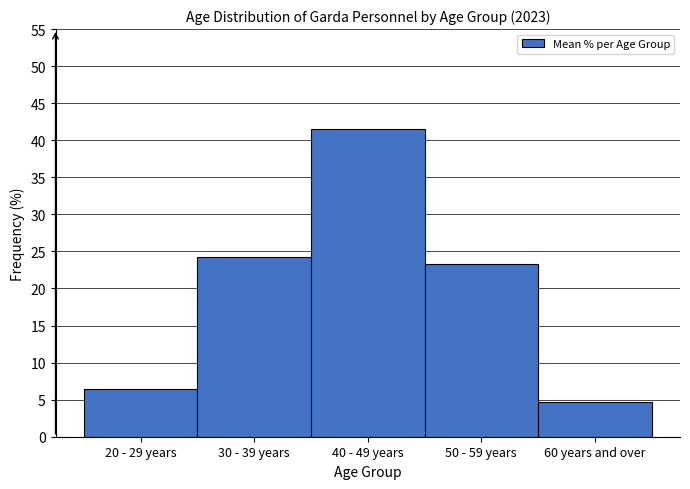

What is the value of the 5th bar from the left?

4.8